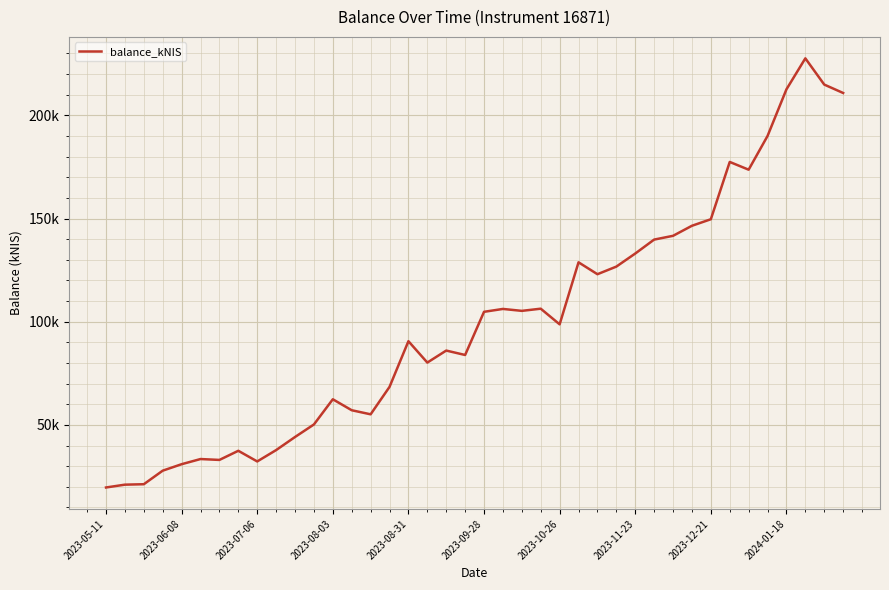

Does the chart display data point markers on the line(s)?

No